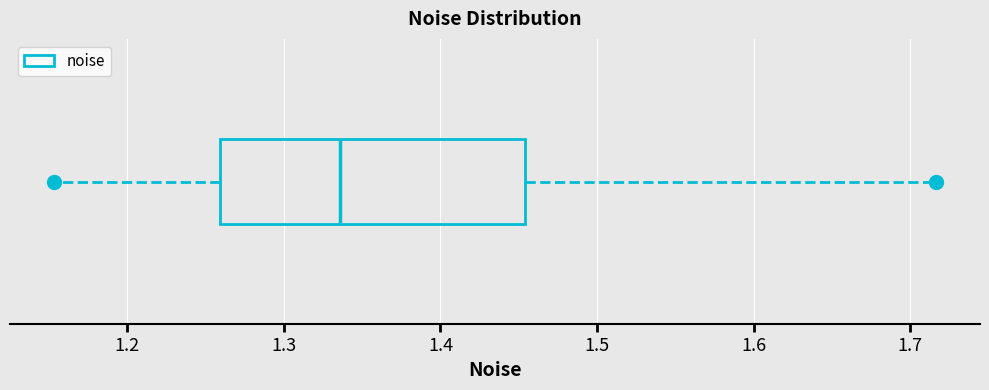

Where is the left edge of the box on the x-axis? The values are not printed on the chart, so give them approximately, as read against the axis.

1.26